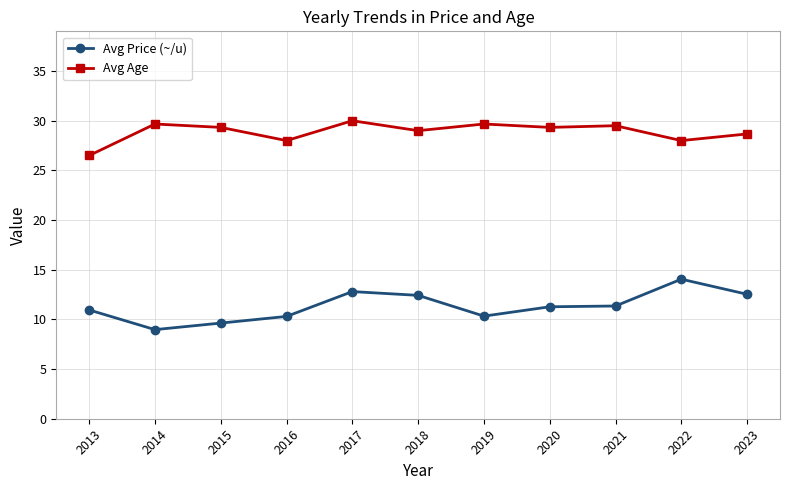

True or false: Avg Price (~/u) and Avg Age cross at least once.

False